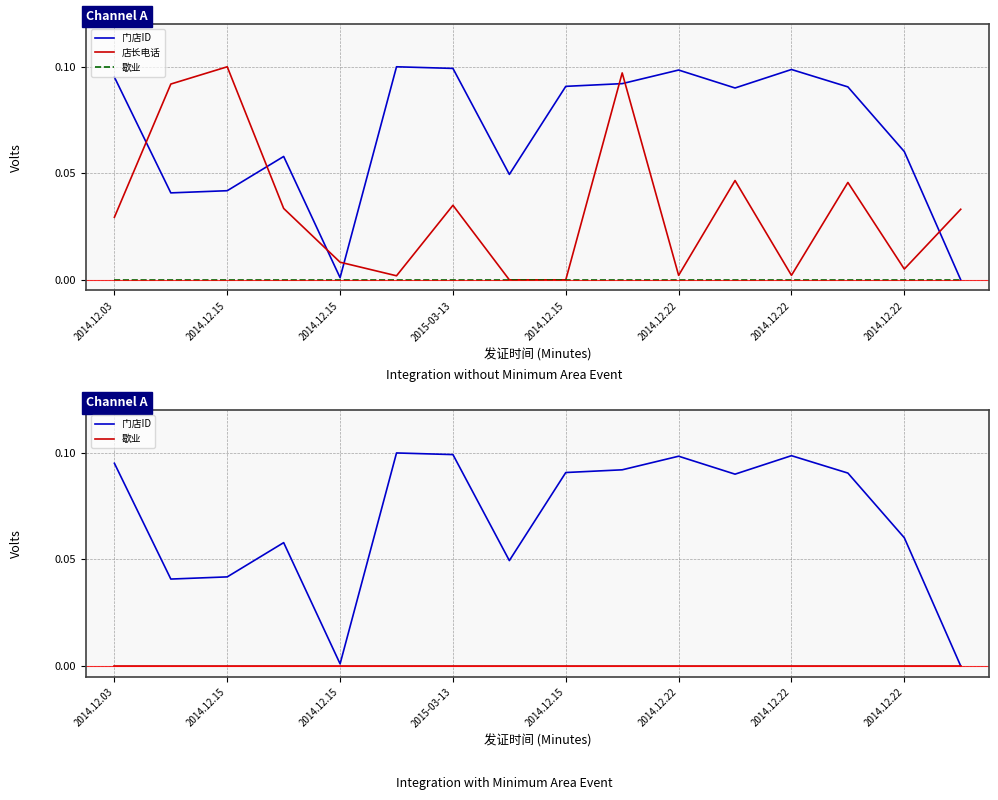

How many times do 门店ID and 店长电话 cross each other?

7